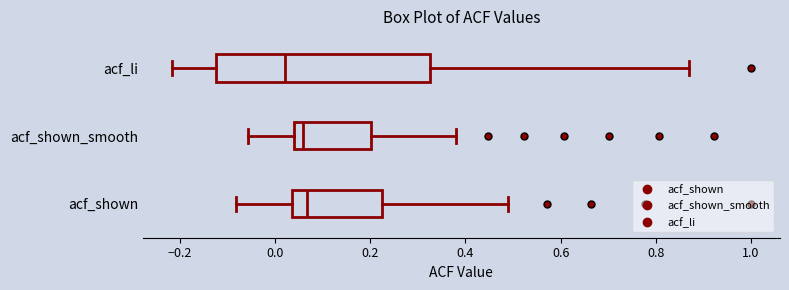

Reading bottom to top, transcribe this box plot: for each box, give where its median line is, the range the box spans, and where its two whiskers end, as read against the x-axis. The values are not printed on the chart, so give them approximately, as read against the axis.

acf_shown: median 0.06, box 0.04 to 0.22, whiskers -0.08 to 0.50
acf_shown_smooth: median 0.06, box 0.04 to 0.20, whiskers -0.06 to 0.38
acf_li: median 0.02, box -0.12 to 0.32, whiskers -0.22 to 0.86